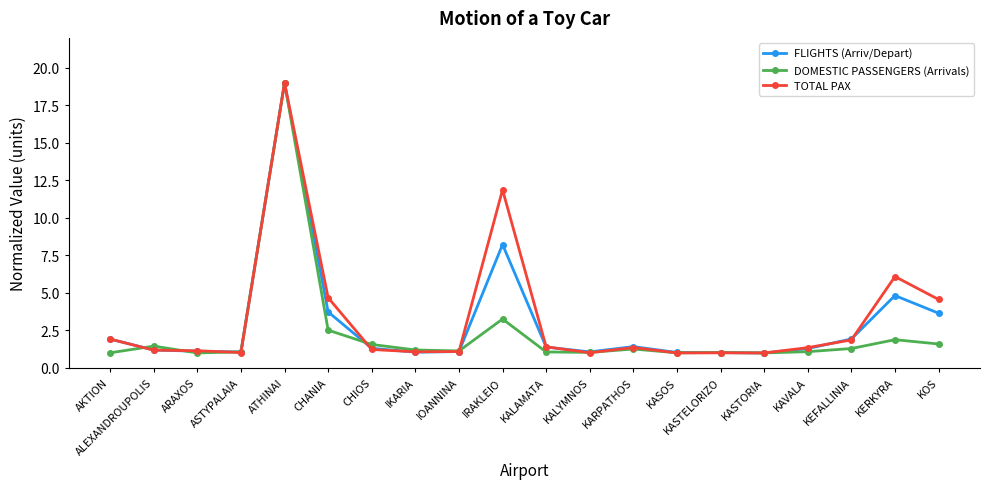

Rank the series at IRAKLEIO from highest to lowest value.

TOTAL PAX, FLIGHTS (Arriv/Depart), DOMESTIC PASSENGERS (Arrivals)